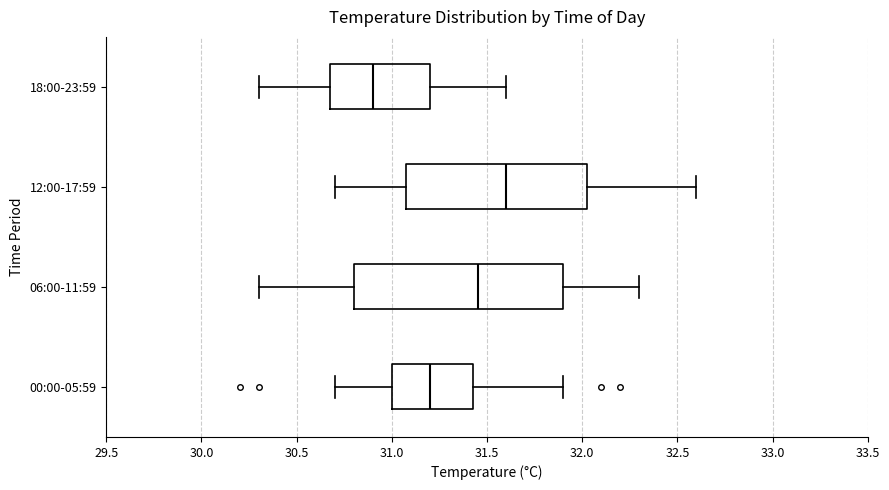

Reading bottom to top, transcribe this box plot: for each box, give where its median line is, the range the box spans, and where its two whiskers end, as read against the x-axis. The values are not printed on the chart, so give them approximately, as read against the axis.

00:00-05:59: median 31.20, box 31.00 to 31.45, whiskers 30.70 to 31.90
06:00-11:59: median 31.45, box 30.80 to 31.90, whiskers 30.30 to 32.30
12:00-17:59: median 31.60, box 31.10 to 32.05, whiskers 30.70 to 32.60
18:00-23:59: median 30.90, box 30.70 to 31.20, whiskers 30.30 to 31.60